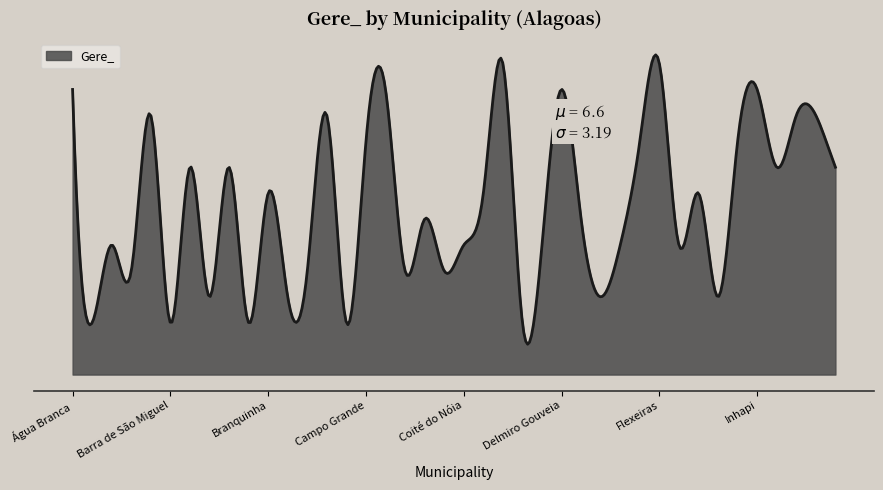

What is the label of the 37th point from the left?

Jacaré dos Homens